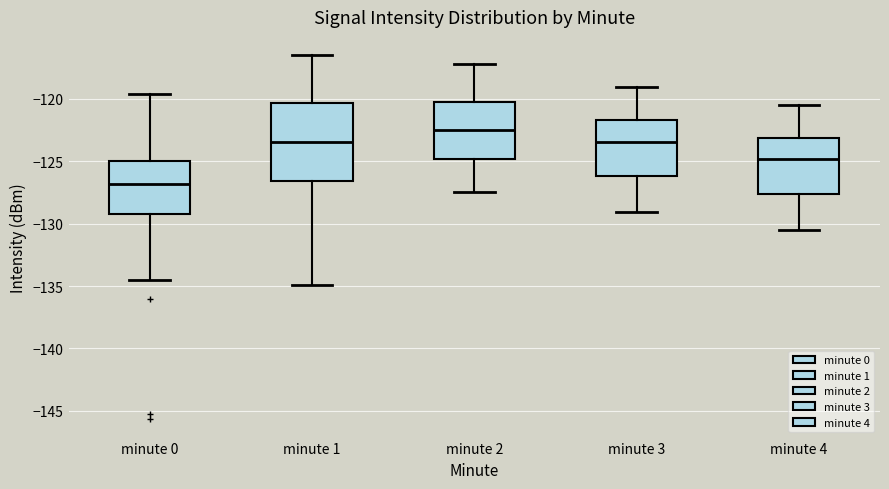

Comparing the boxes themselves (not the whiskers), which one is the tallest?

minute 1